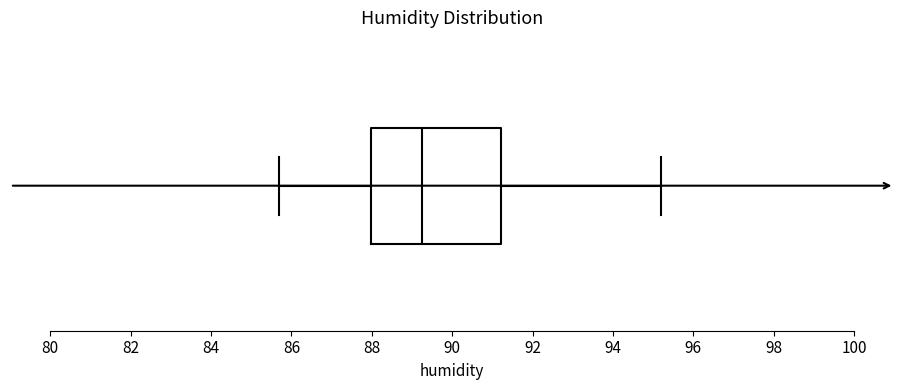

Read this box plot against the x-axis: the position of the median line, the range covered by the box, and the ends of both whiskers. The values are not printed on the chart, so give them approximately, as read against the axis.

median 89.2, box 88.0 to 91.2, whiskers 85.8 to 95.2